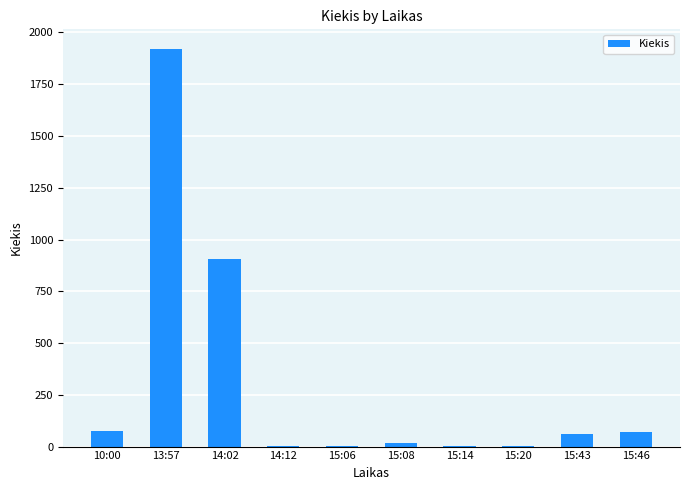

What is the change in value from 10:00 to 13:57?

+1845